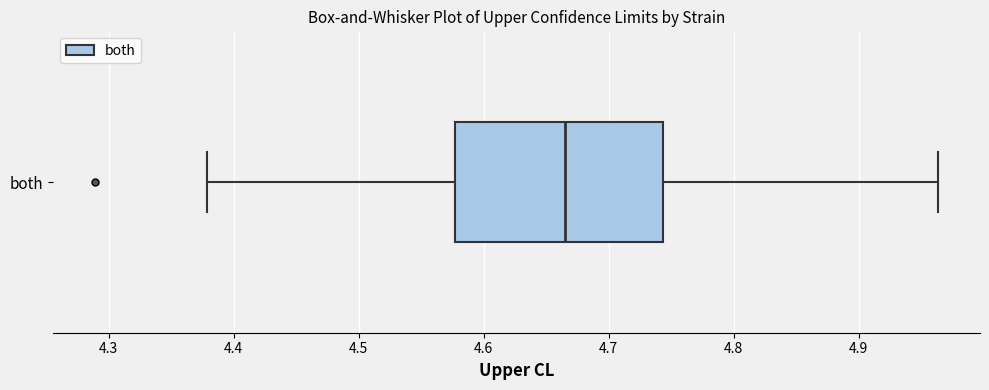

Transcribe this box plot: give where the median line is, the range the box spans, and where the two whiskers end, as read against the x-axis. The values are not printed on the chart, so give them approximately, as read against the axis.

median 4.67, box 4.58 to 4.74, whiskers 4.38 to 4.96